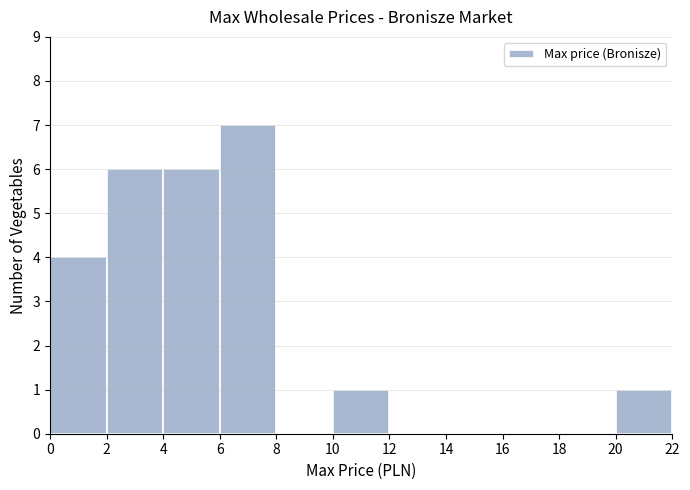

Reading left to right, list every bar in this chart as the range it spans on the x-axis followed by its height. The values are not printed on the chart, so give them approximately, as read against the axis.

0 to 2: 4
2 to 4: 6
4 to 6: 6
6 to 8: 7
8 to 10: 0
10 to 12: 1
12 to 14: 0
14 to 16: 0
16 to 18: 0
18 to 20: 0
20 to 22: 1